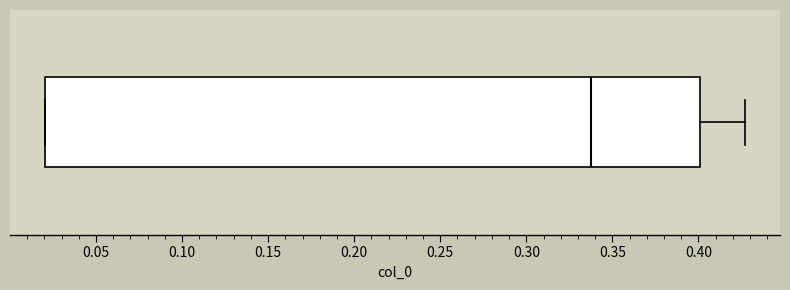

Read this box plot against the x-axis: the position of the median line, the range covered by the box, and the ends of both whiskers. The values are not printed on the chart, so give them approximately, as read against the axis.

median 0.340, box 0.020 to 0.400, whiskers 0.020 to 0.425